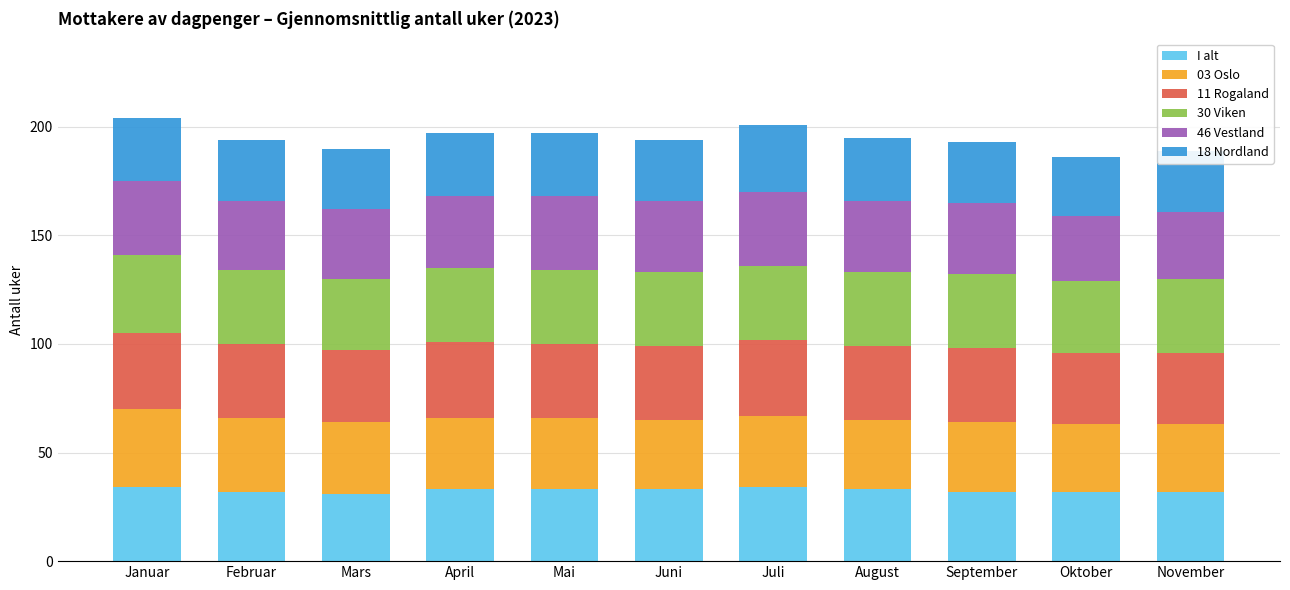

How many data points in I alt are less than 33?

5